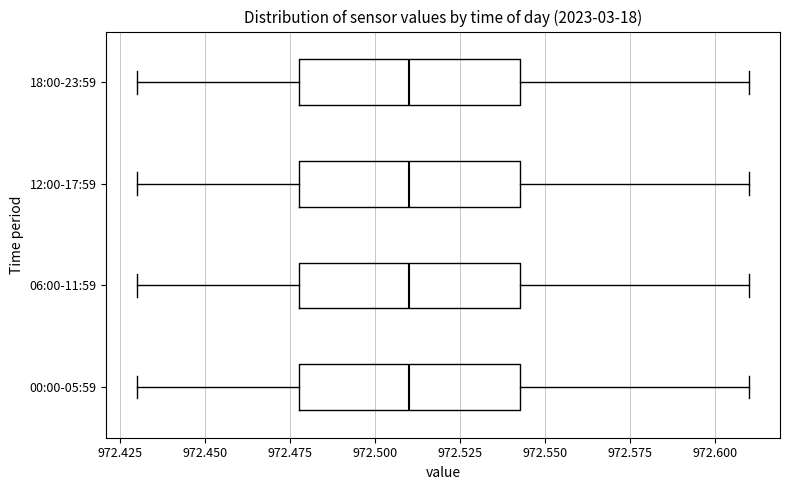

Reading bottom to top, read every box against the x-axis: the position of its median line, the range the box covers, and the ends of its whiskers. The values are not printed on the chart, so give them approximately, as read against the axis.

00:00-05:59: median 972.510, box 972.480 to 972.545, whiskers 972.430 to 972.610
06:00-11:59: median 972.510, box 972.480 to 972.545, whiskers 972.430 to 972.610
12:00-17:59: median 972.510, box 972.480 to 972.545, whiskers 972.430 to 972.610
18:00-23:59: median 972.510, box 972.480 to 972.545, whiskers 972.430 to 972.610